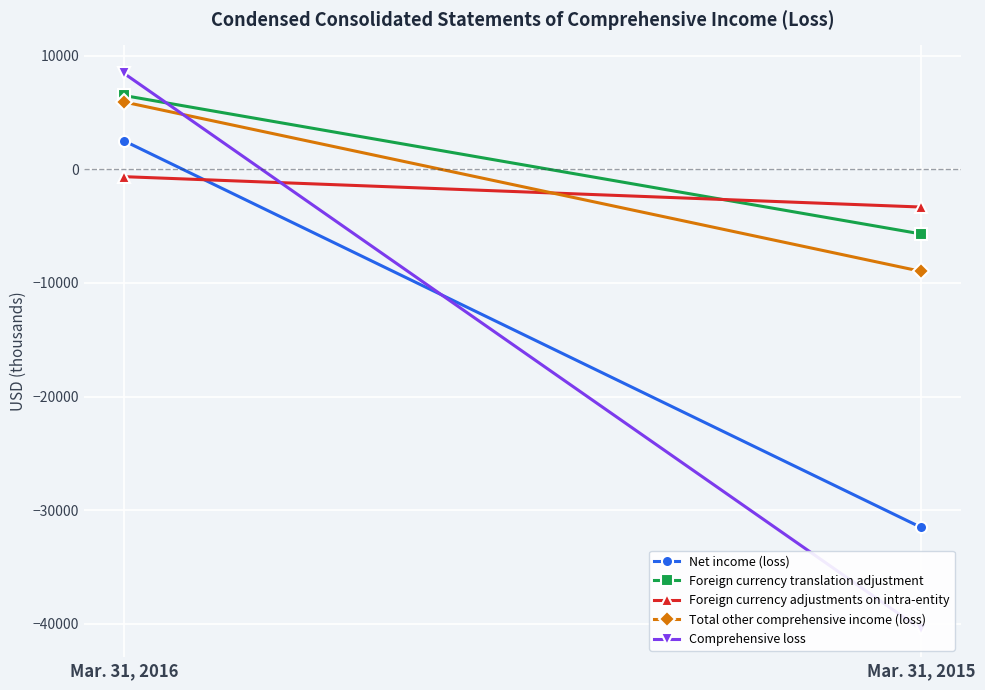

List the labels in order of Net income (loss) value, largest first.

Mar. 31, 2016, Mar. 31, 2015